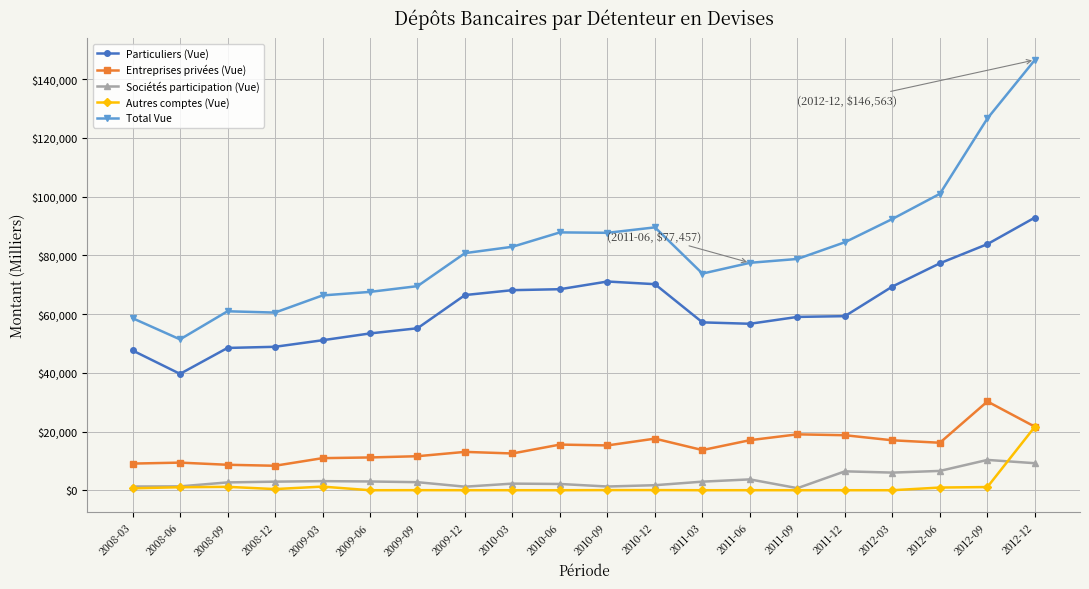

At which category is the sum across all series the highest?

2012-12